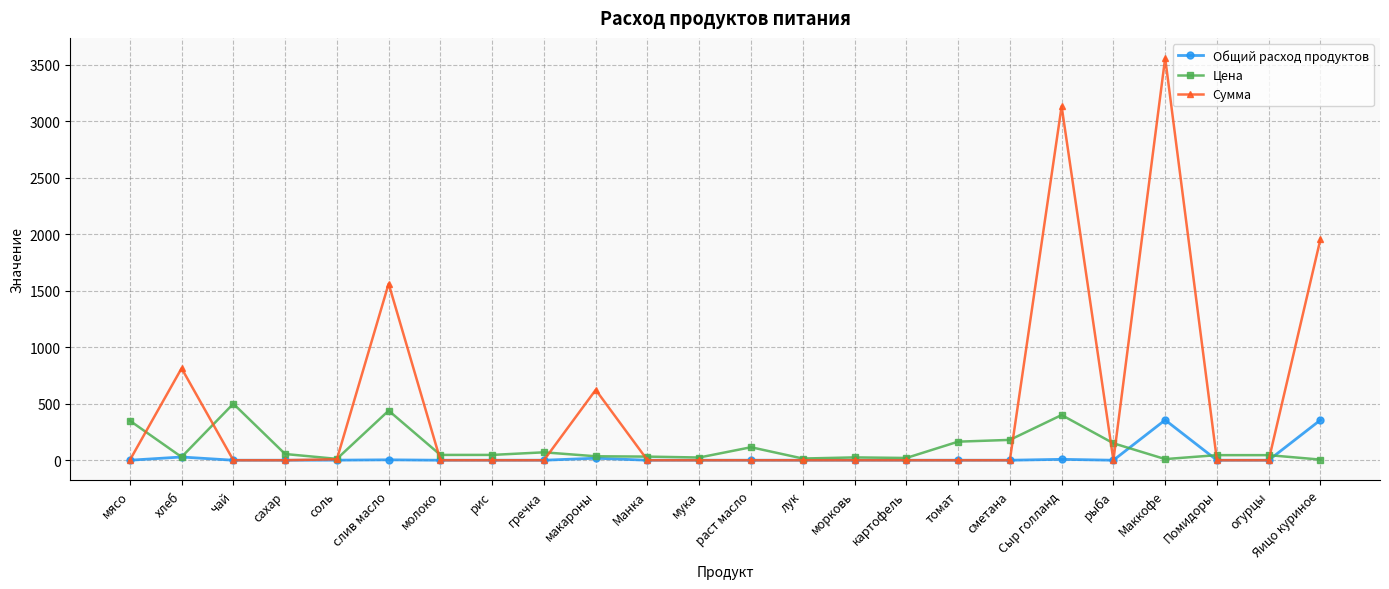

At which category is the sum across all series the highest?

Маккофе